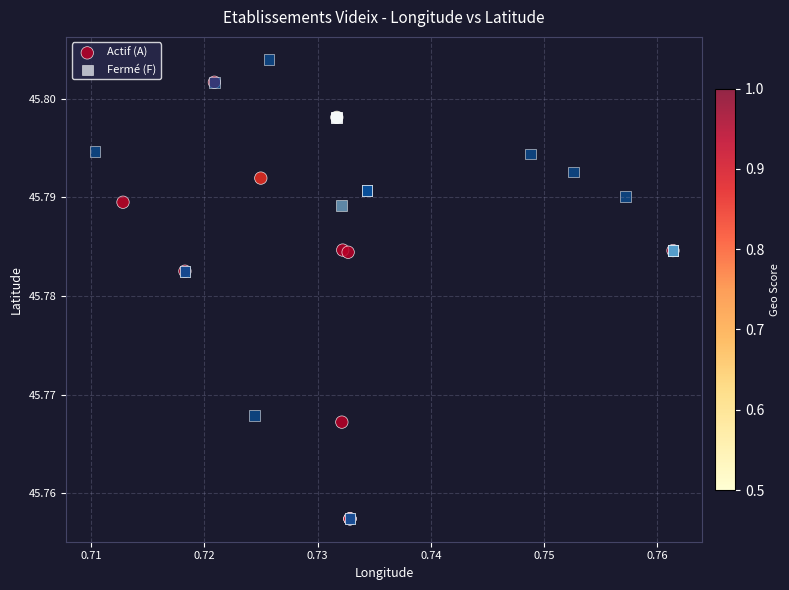

Which series reaches the maximum Y coordinate?

Fermé (F)